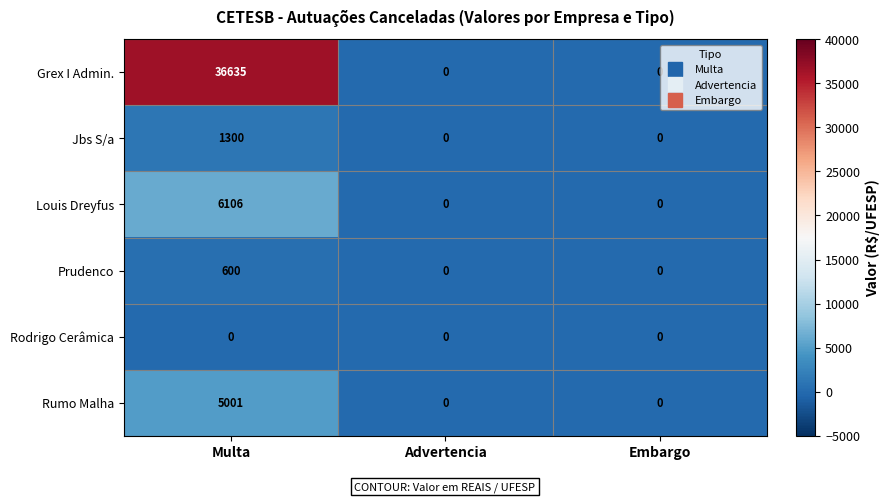

Which series has the largest total across all categories?

Grex I Admin.